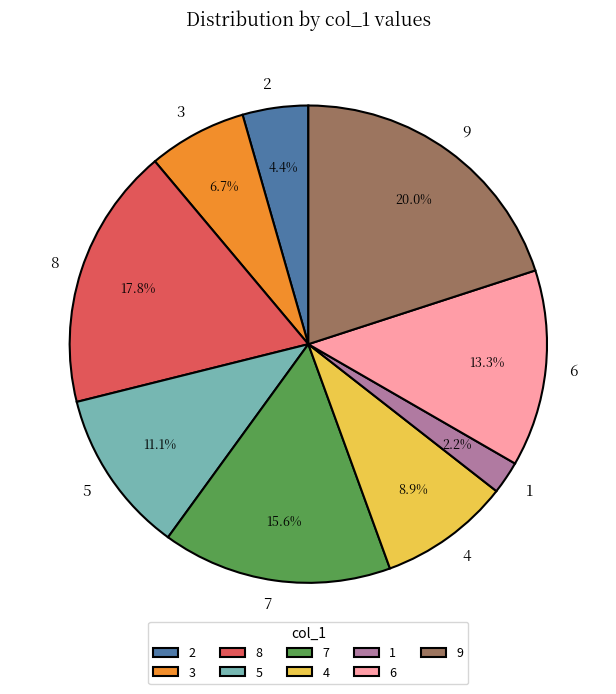

To the nearest percent, what is the difference between the largest and smallest slice percentages?

18%